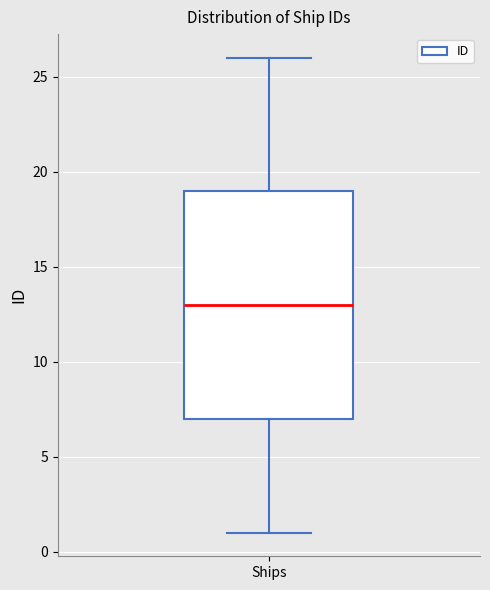

Read this box plot against the y-axis: the position of the median line, the range covered by the box, and the ends of both whiskers. The values are not printed on the chart, so give them approximately, as read against the axis.

median 13, box 7 to 19, whiskers 1 to 26